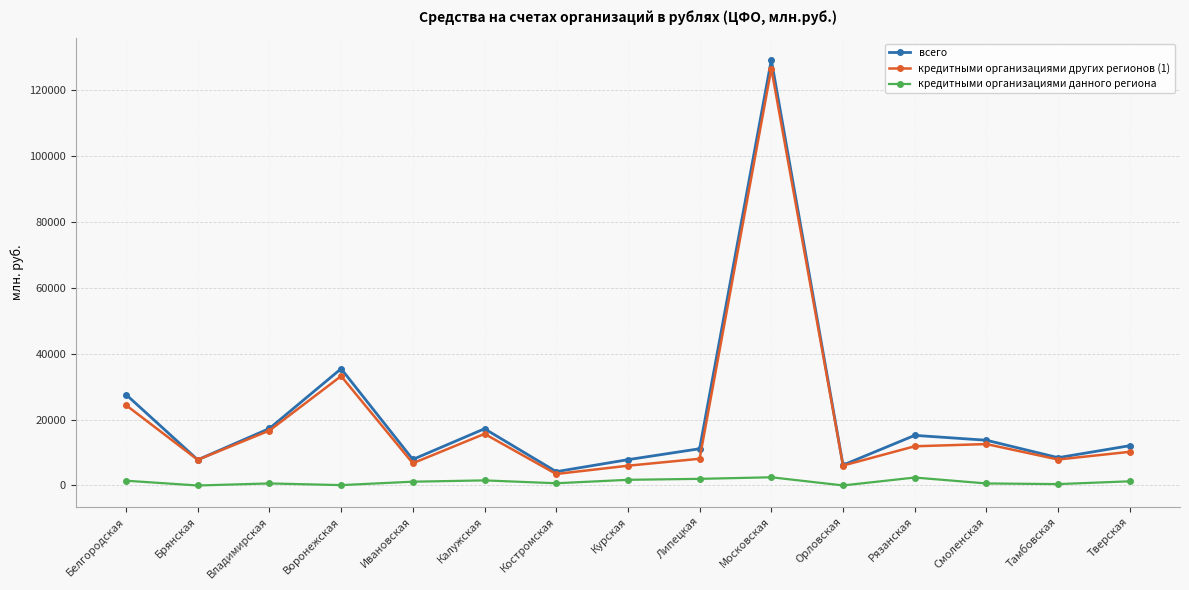

How many interior local peaks does the всего series have?

4